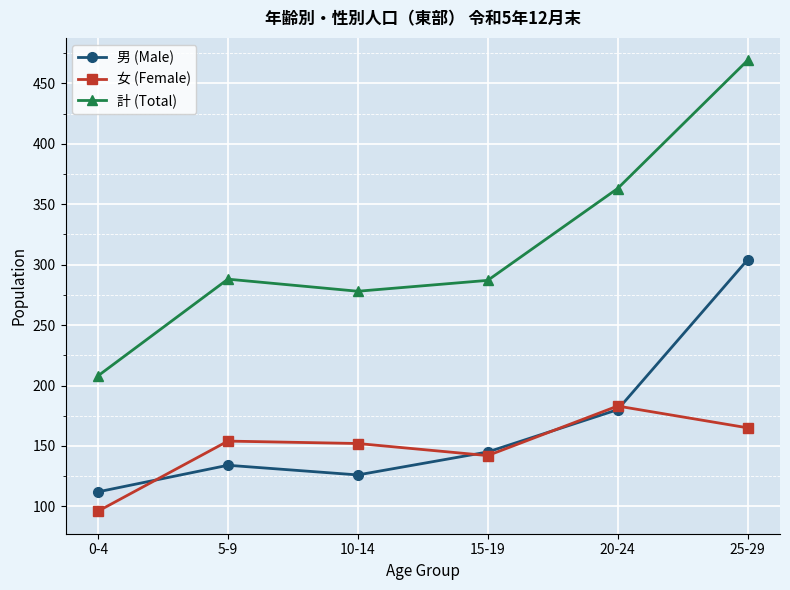

Read the 男 (Male) value at 0-4, to the nearest 10.

110